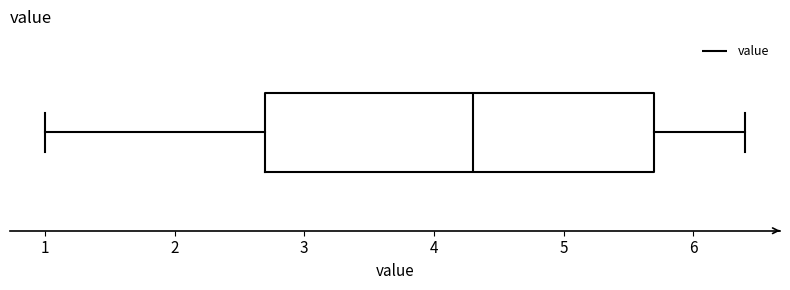

Transcribe this box plot: give where the median line is, the range the box spans, and where the two whiskers end, as read against the x-axis. The values are not printed on the chart, so give them approximately, as read against the axis.

median 4.3, box 2.7 to 5.7, whiskers 1.0 to 6.4